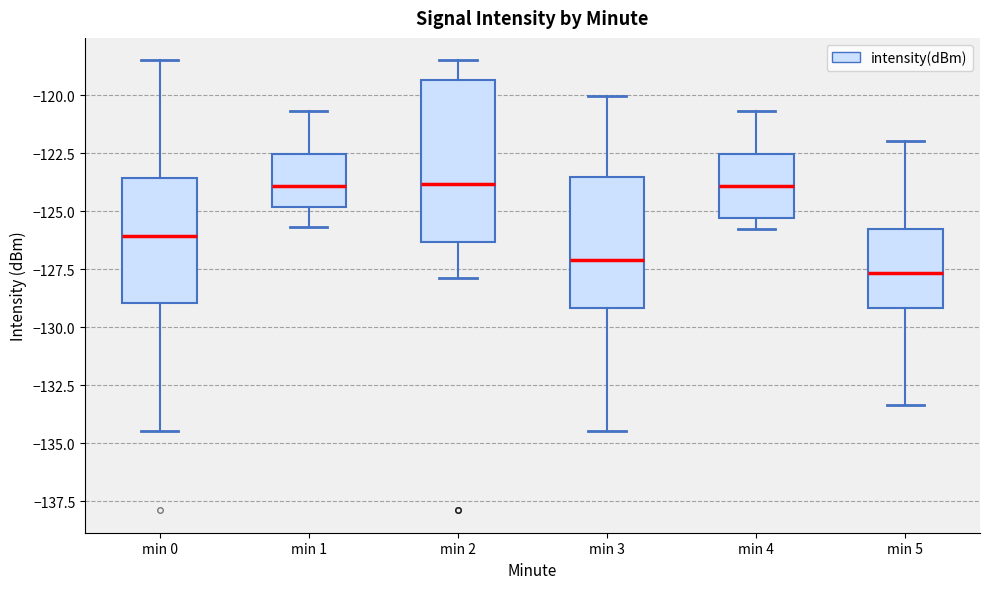

Reading left to right, transcribe this box plot: for each box, give where its median line is, the range the box spans, and where its two whiskers end, as read against the y-axis. The values are not printed on the chart, so give them approximately, as read against the axis.

min 0: median -126.0, box -129.0 to -123.5, whiskers -134.5 to -118.5
min 1: median -124.0, box -125.0 to -122.5, whiskers -125.5 to -120.5
min 2: median -124.0, box -126.5 to -119.5, whiskers -128.0 to -118.5
min 3: median -127.0, box -129.0 to -123.5, whiskers -134.5 to -120.0
min 4: median -124.0, box -125.5 to -122.5, whiskers -126.0 to -120.5
min 5: median -127.5, box -129.0 to -126.0, whiskers -133.5 to -122.0